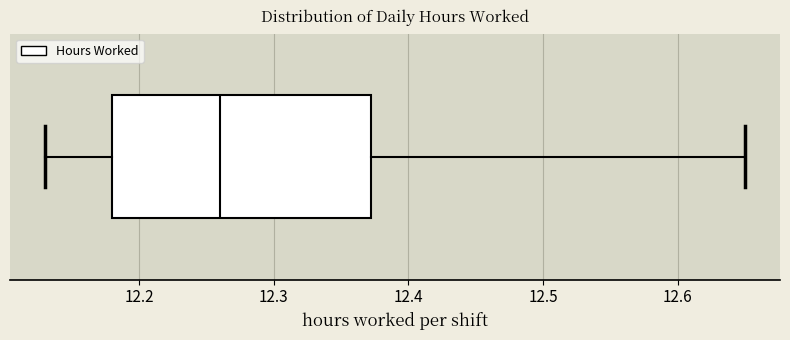

Read this box plot against the x-axis: the position of the median line, the range covered by the box, and the ends of both whiskers. The values are not printed on the chart, so give them approximately, as read against the axis.

median 12.26, box 12.18 to 12.37, whiskers 12.13 to 12.65